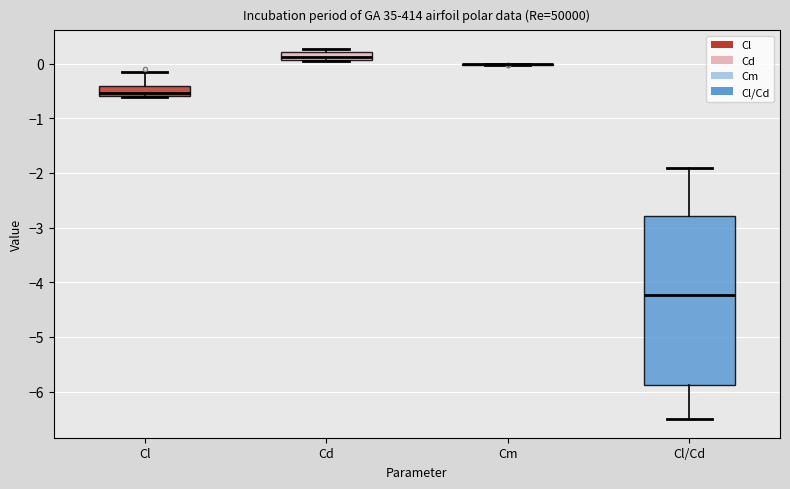

Which box is the tallest, from its lower edge to its upper edge?

Cl/Cd